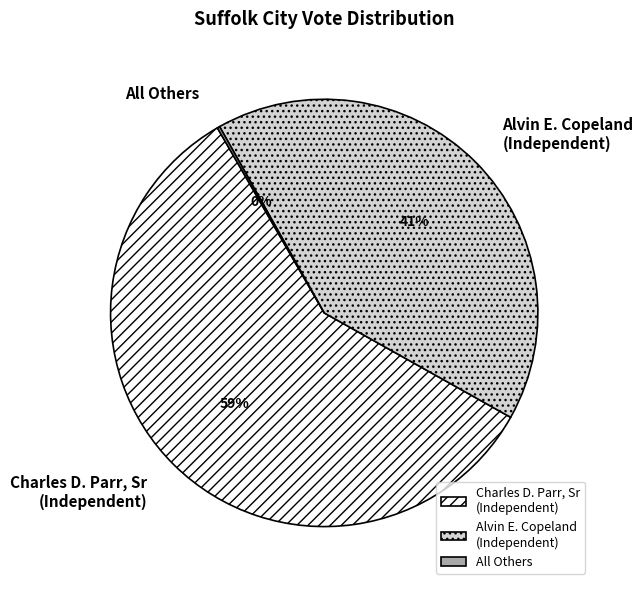

Is it true that Alvin E. Copeland (Independent) is 30% of the pie?

False